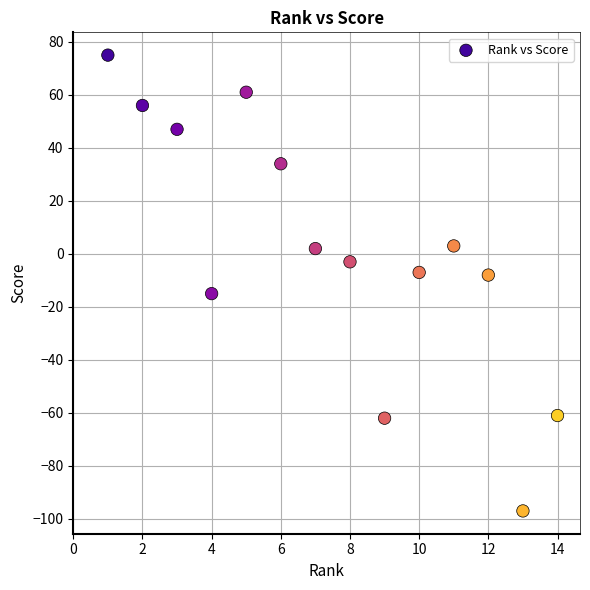

What is the range of Y values (max minus min)?

172